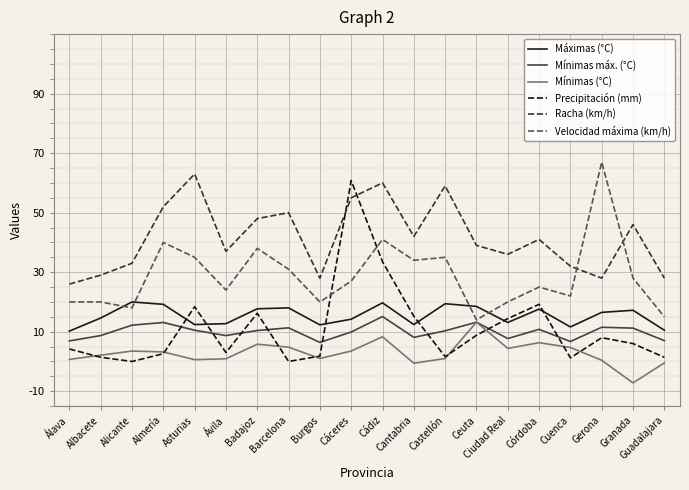

What is the difference between the Precipitación (mm) values at Ceuta and Castellón?

7.2